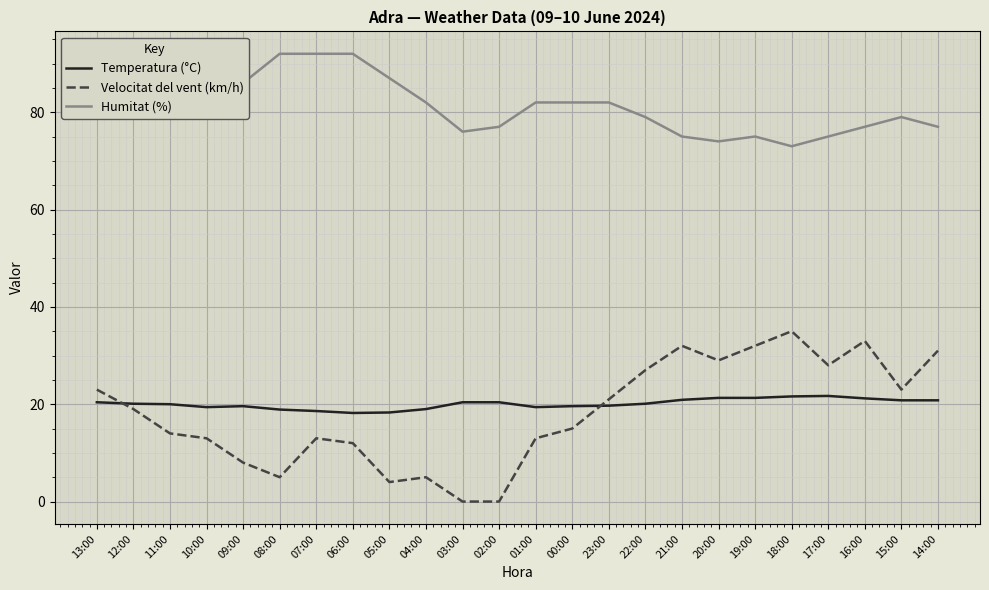

Which series has the largest total across all categories?

Humitat (%)